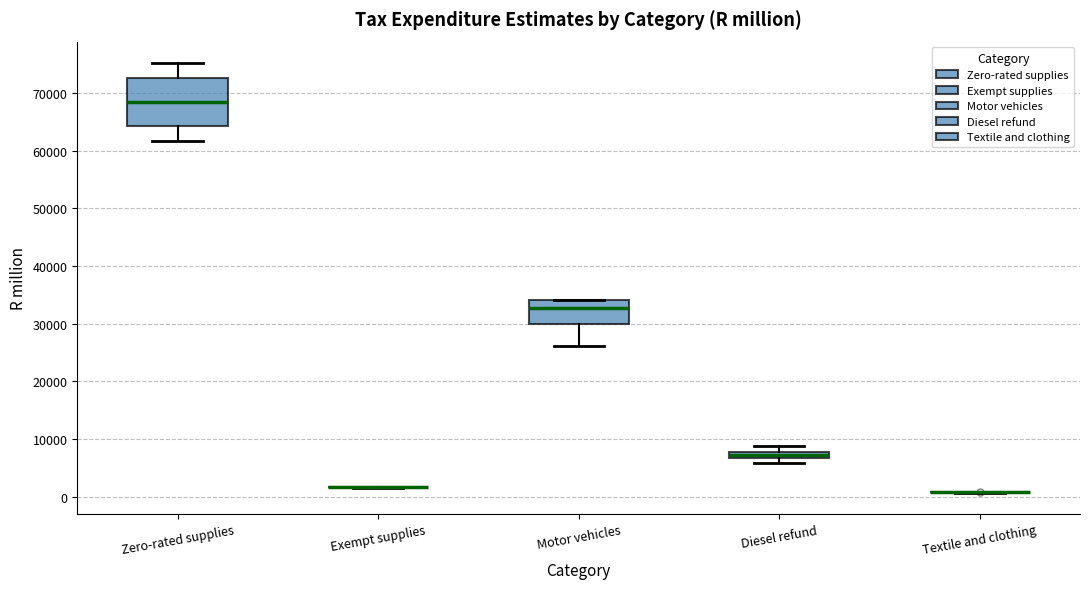

Where is the upper edge of the box for Diesel refund on the y-axis? The values are not printed on the chart, so give them approximately, as read against the axis.

8000